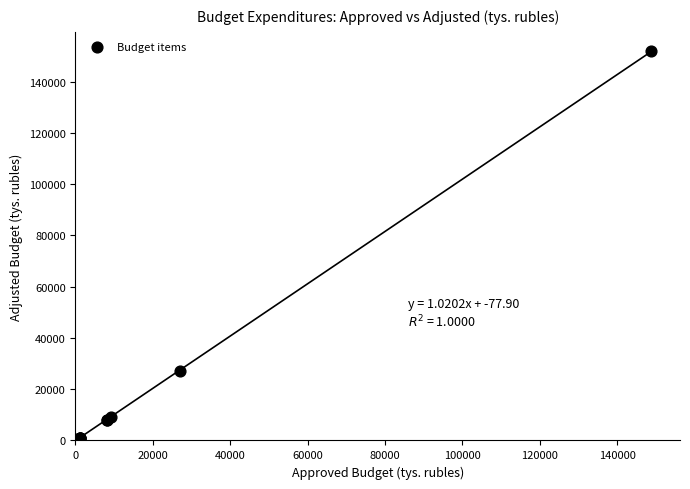

What Y value in the scatter plot is closest to 75917?

27031.3